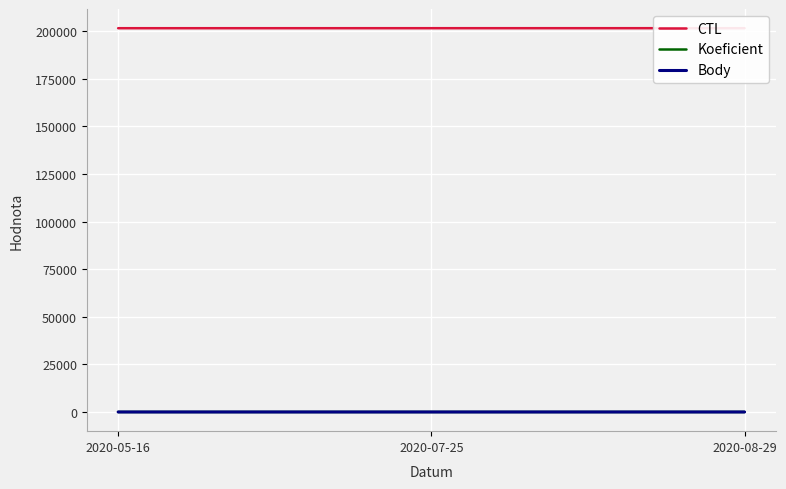

At which label is CTL closest to 201510?

2020-07-25